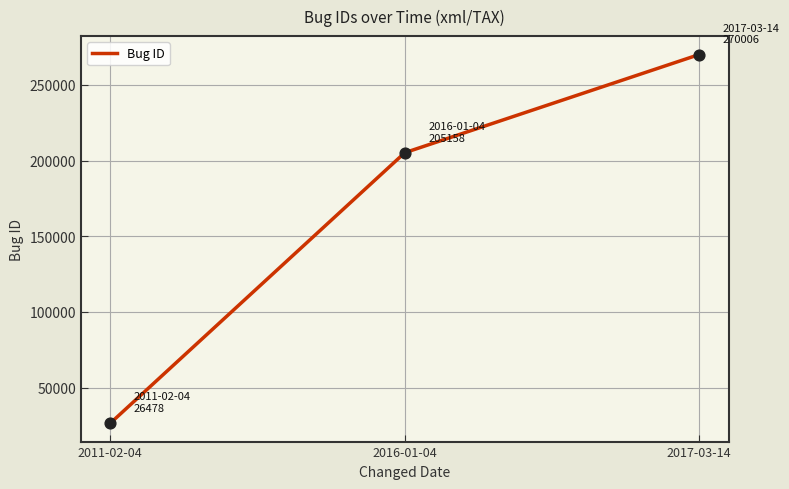

Approximately how many times larger is the value at 2017-03-14 compared to 2016-01-04?

1.3